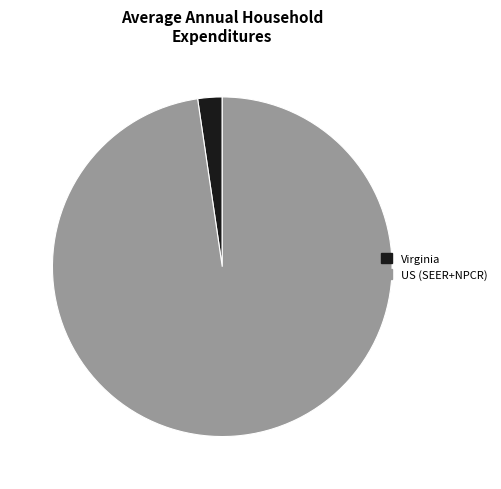

How many slices are in this pie chart?

2